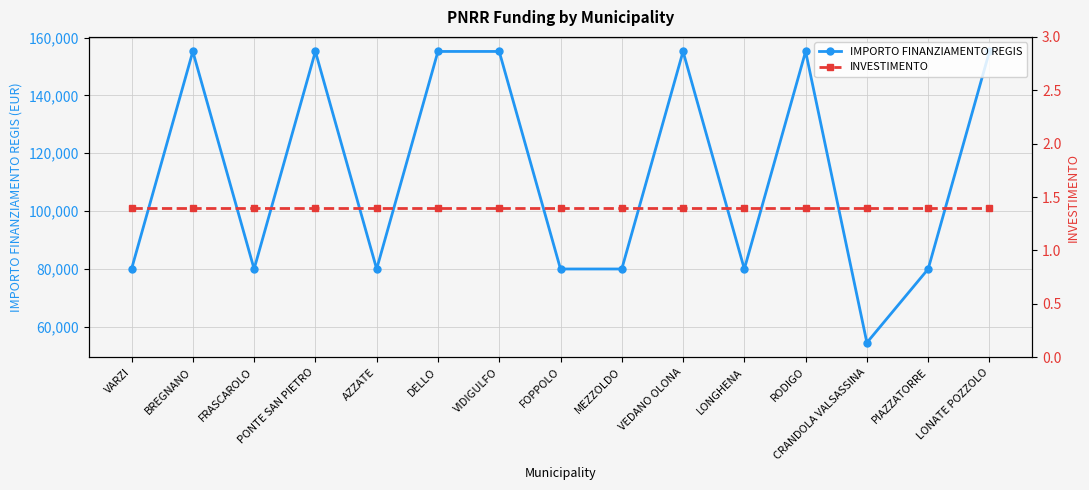

Where is INVESTIMENTO nearest to the value 1?

VARZI